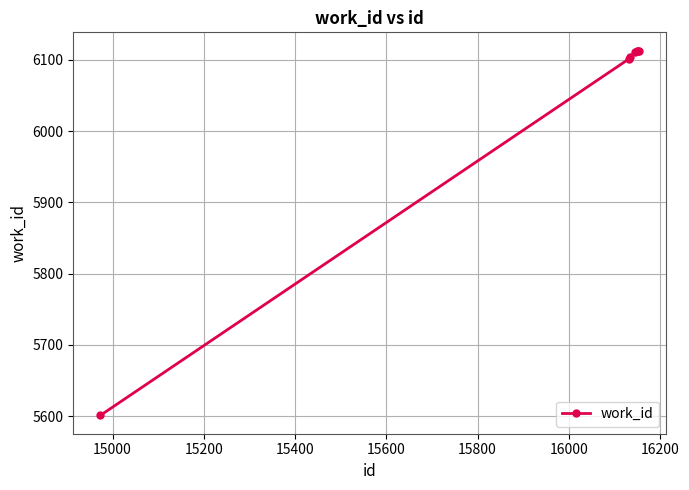

What is the value of the 2nd point from the left?

6101